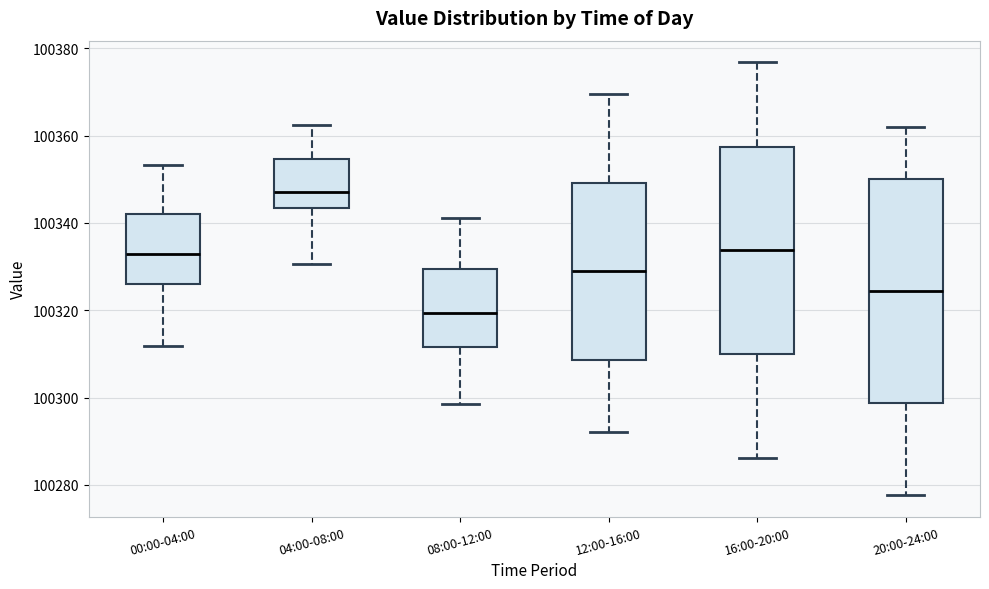

Where is the upper edge of the box for 00:00-04:00 on the y-axis? The values are not printed on the chart, so give them approximately, as read against the axis.

100342